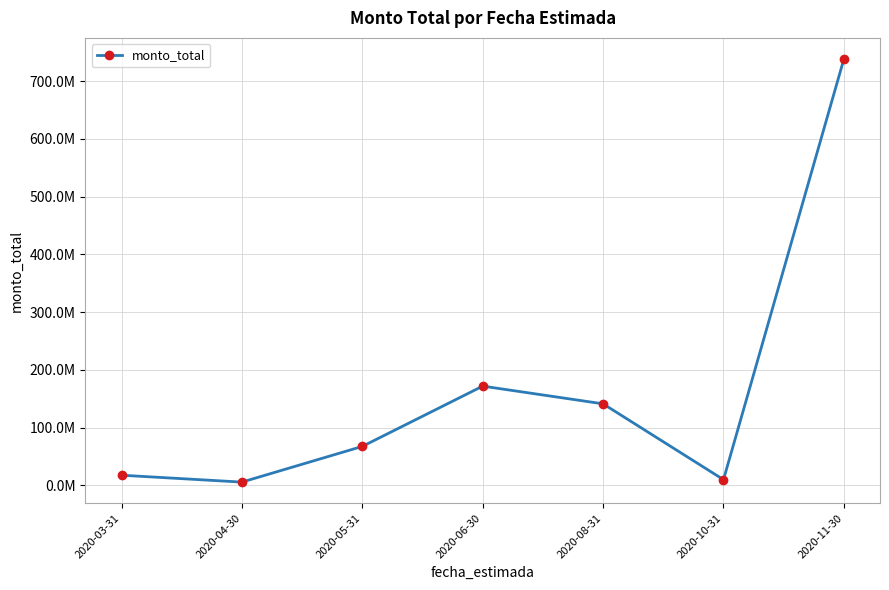

At which category does the chart reach its minimum across all series?

2020-04-30